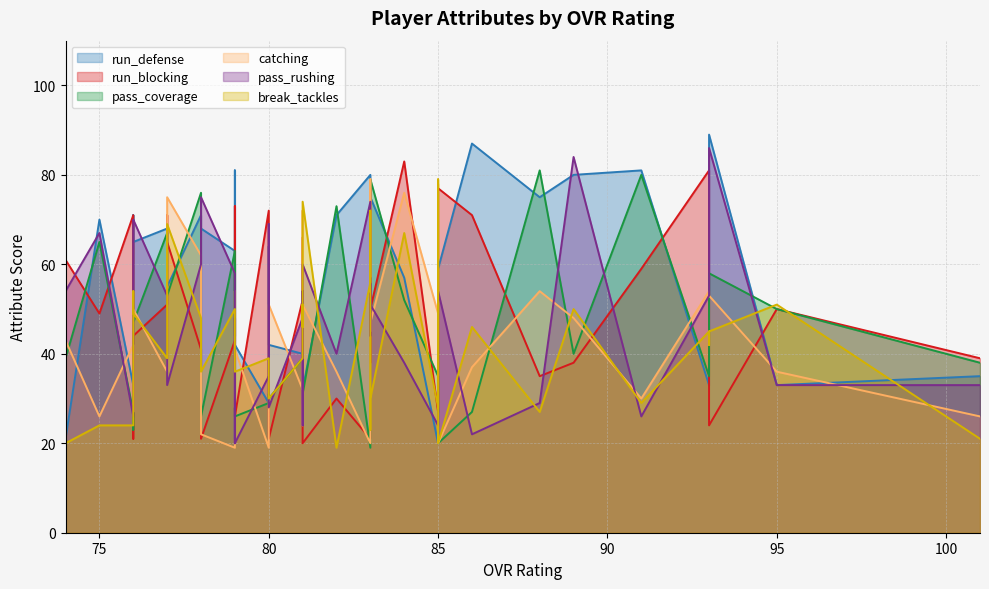

At how many categories does at least one series exceed 50?

37